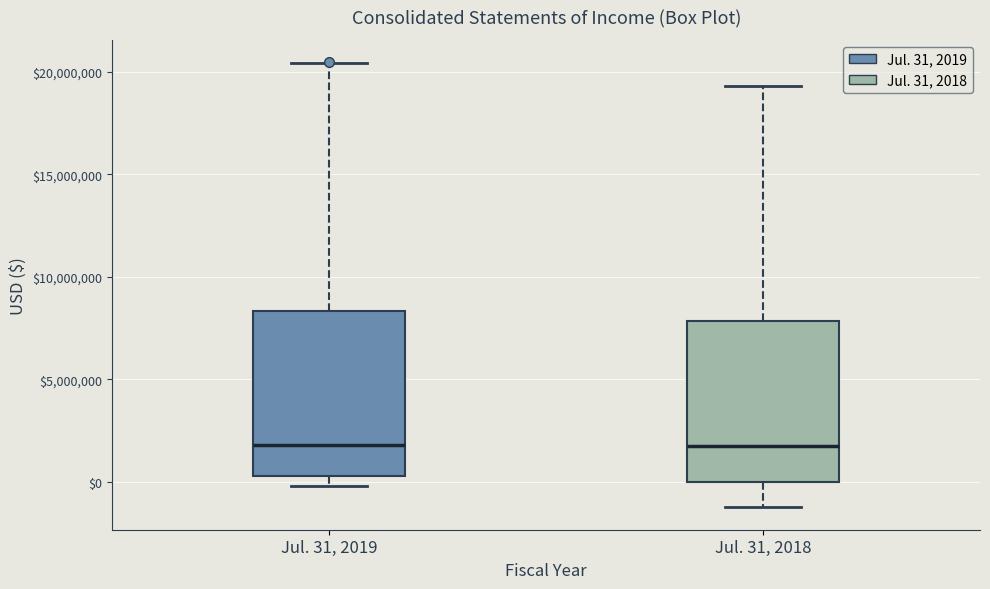

Reading left to right, transcribe this box plot: for each box, give where its median line is, the range the box spans, and where its two whiskers end, as read against the y-axis. The values are not printed on the chart, so give them approximately, as read against the axis.

Jul. 31, 2019: median 2000000, box 500000 to 8500000, whiskers 0 to 20500000
Jul. 31, 2018: median 2000000, box 0 to 8000000, whiskers -1000000 to 19500000